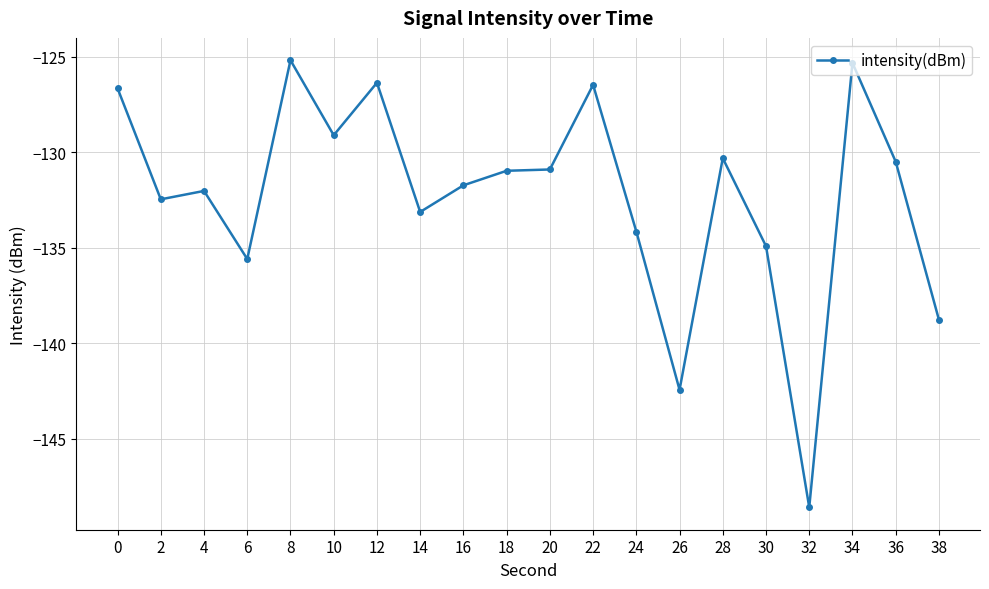

True or false: the data has more than 1 interior local peaks.

True